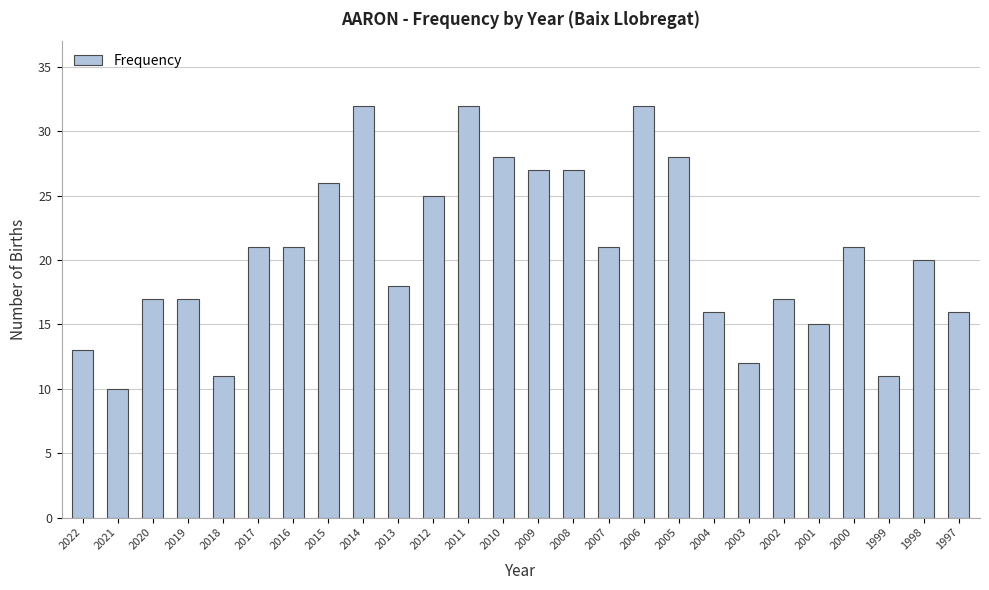

The value at 2021 is 10. True or false?

True